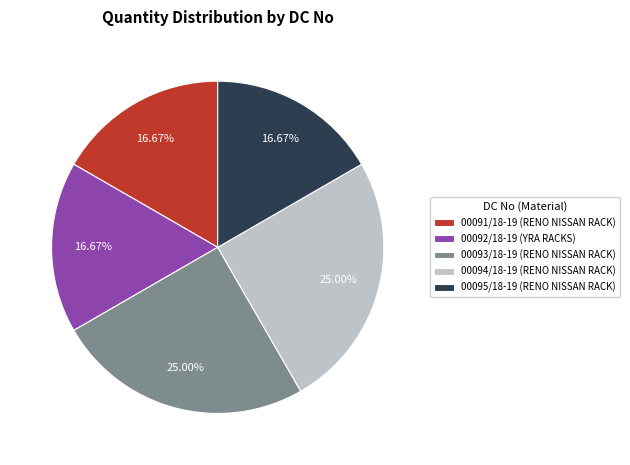

What is the total percentage of 00093/18-19 and 00091/18-19?

41.7%